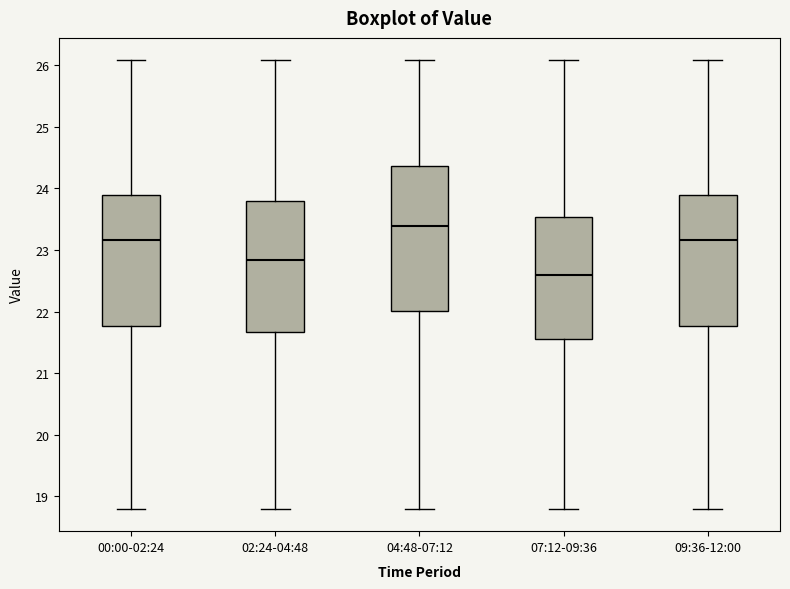

Where is the lower edge of the box for 09:36-12:00 on the y-axis? The values are not printed on the chart, so give them approximately, as read against the axis.

21.8